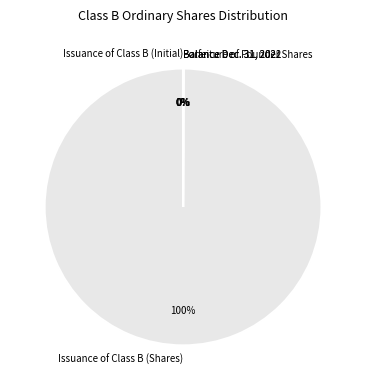

Does Issuance of Class B (Shares) account for over 50% of the chart?

Yes